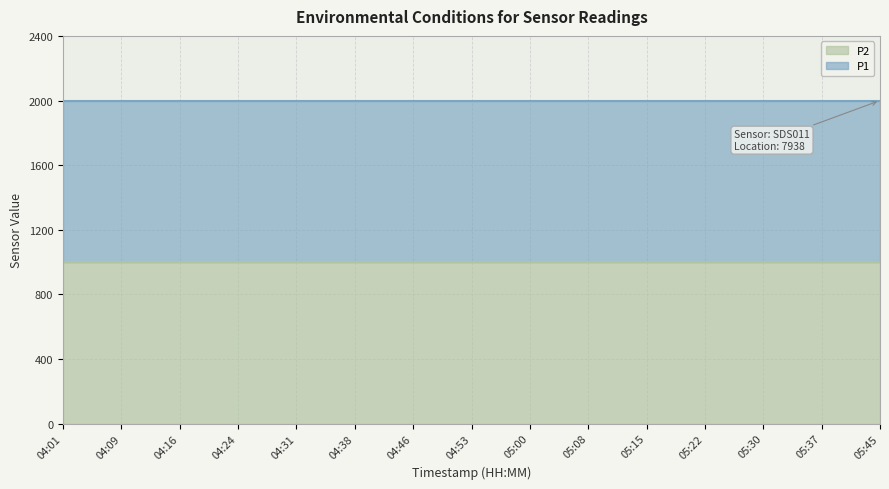

List the labels in order of P1 value, smallest first.

04:01, 04:09, 04:16, 04:24, 04:31, 04:38, 04:46, 04:53, 05:00, 05:08, 05:15, 05:22, 05:30, 05:37, 05:45